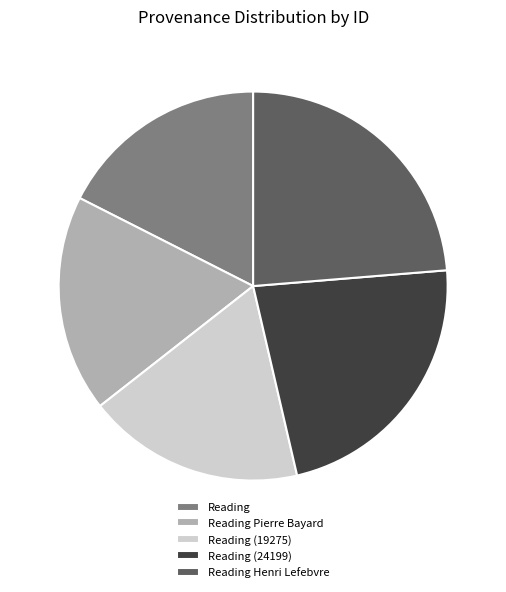

Count the number of slices in the pie.

5